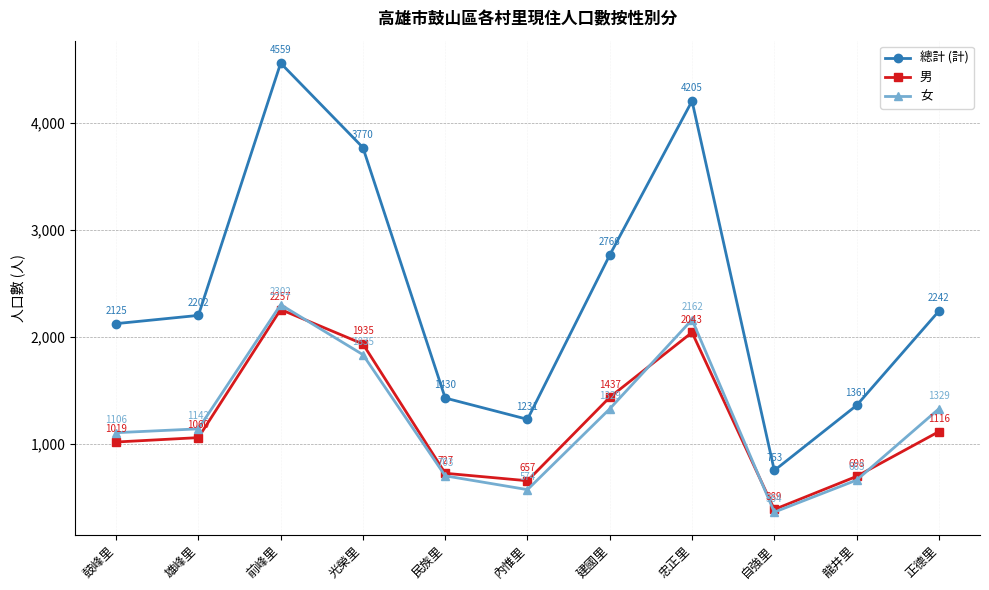

The value of 男 at 正德里 is 1116. True or false?

True